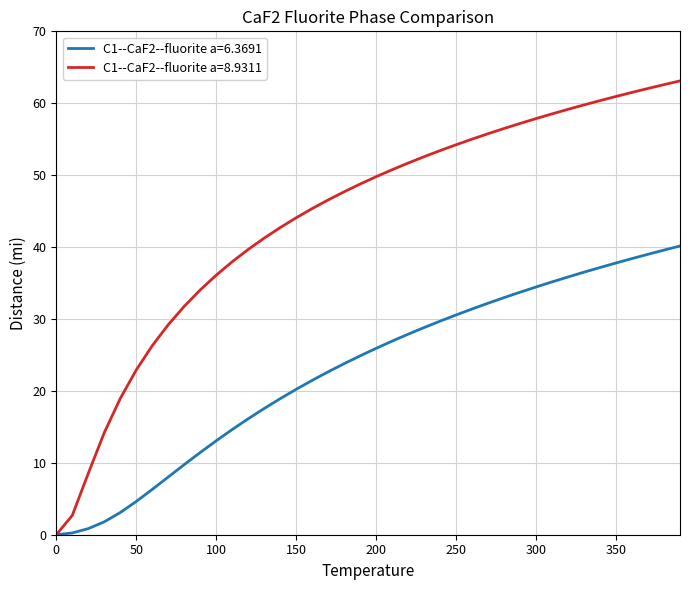

Which series has the widest spread of values?

C1--CaF2--fluorite a=8.9311